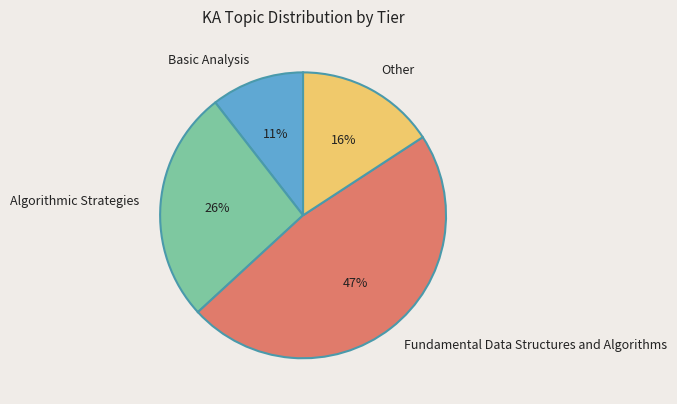

Count the number of slices in the pie.

4